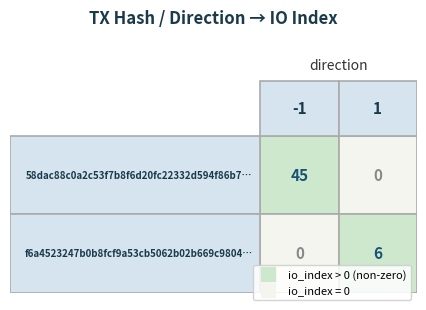

The f6a4523247b0b8fcf9a53cb5062b02b669c9804 series shows 1 at direction. True or false?

False